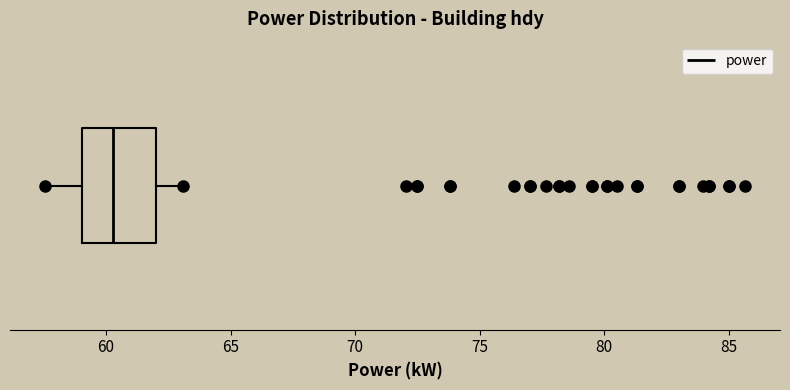

Where is the left edge of the box on the x-axis? The values are not printed on the chart, so give them approximately, as read against the axis.

59.0